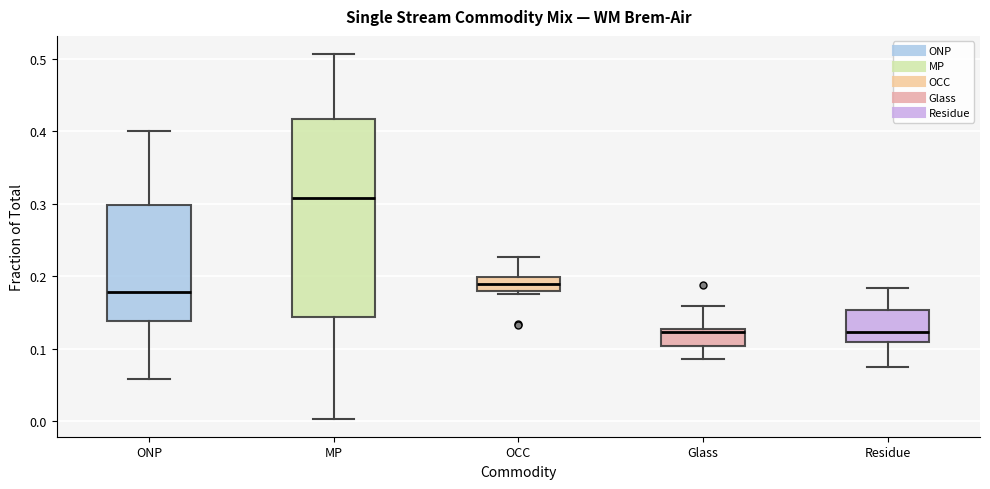

Where does the upper whisker of the box for MP end on the y-axis? The values are not printed on the chart, so give them approximately, as read against the axis.

0.51